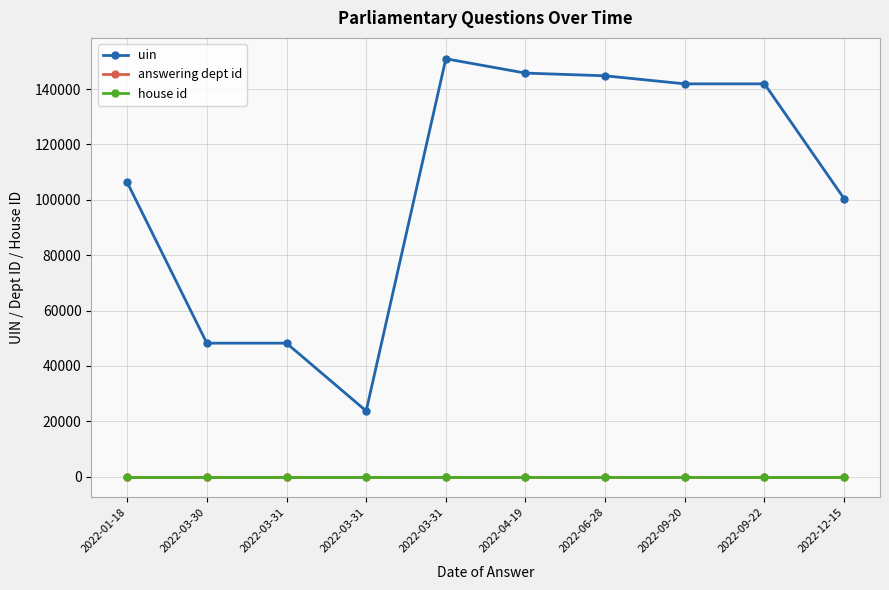

How many data points does each series have?

10